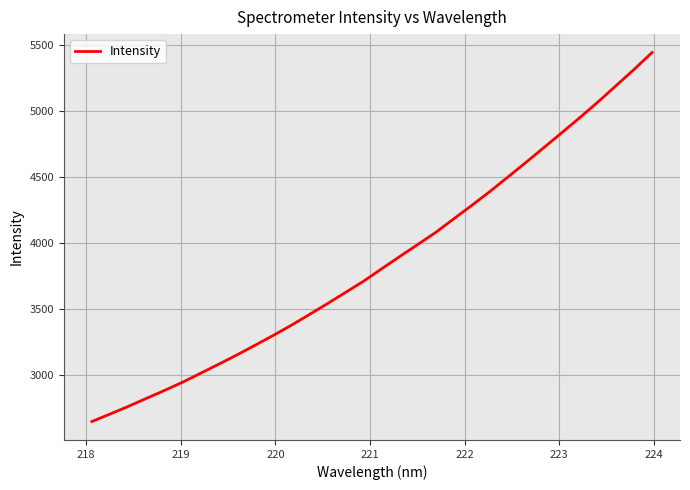

What is the maximum value shown in the chart?

5441.1